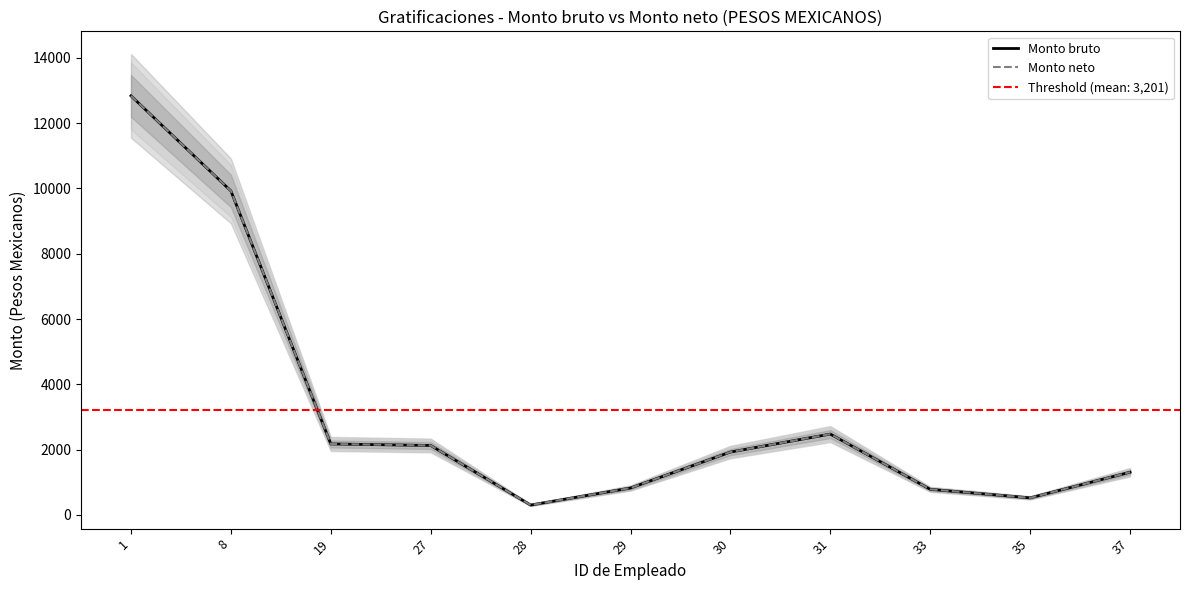

What is the lowest value of the Monto neto series?

303.9